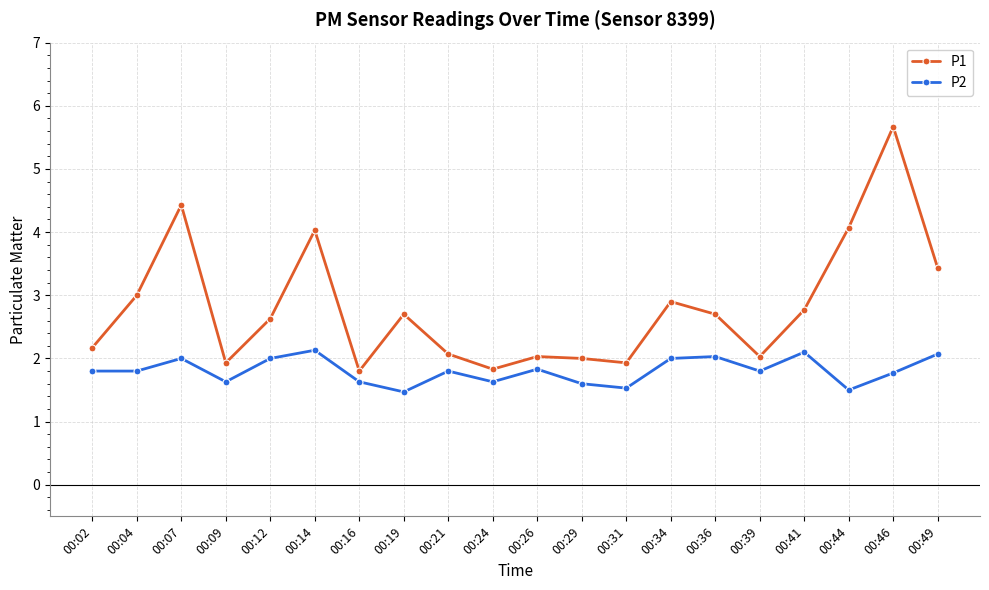

What is the maximum value shown in the chart?

5.7